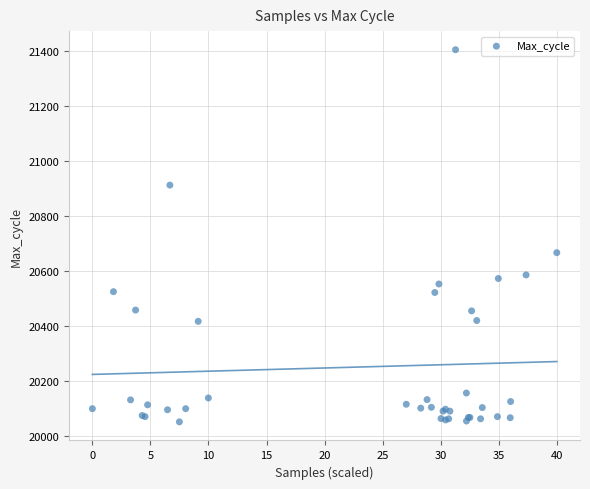

What Y value in the scatter plot is closest to 20727?

20666